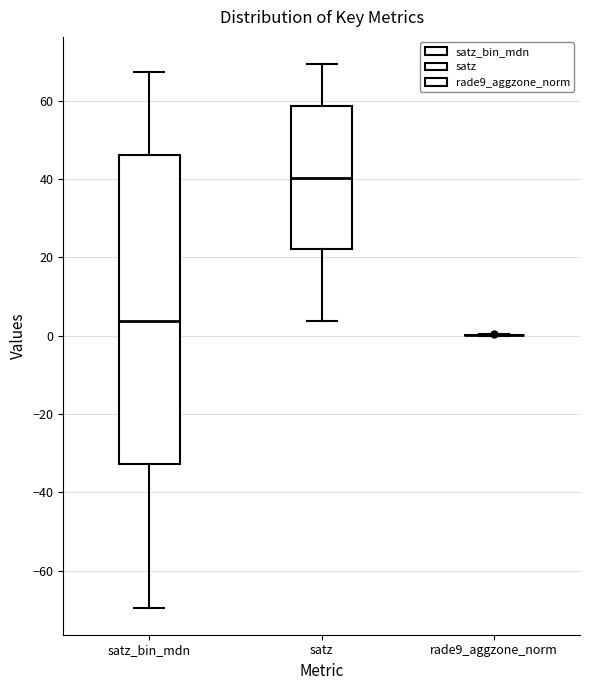

Which box is the tallest, from its lower edge to its upper edge?

satz_bin_mdn